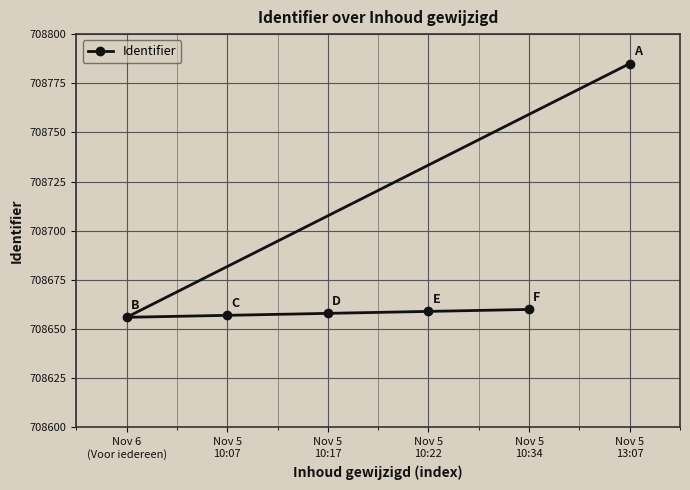

What is the minimum value shown in the chart?

708656